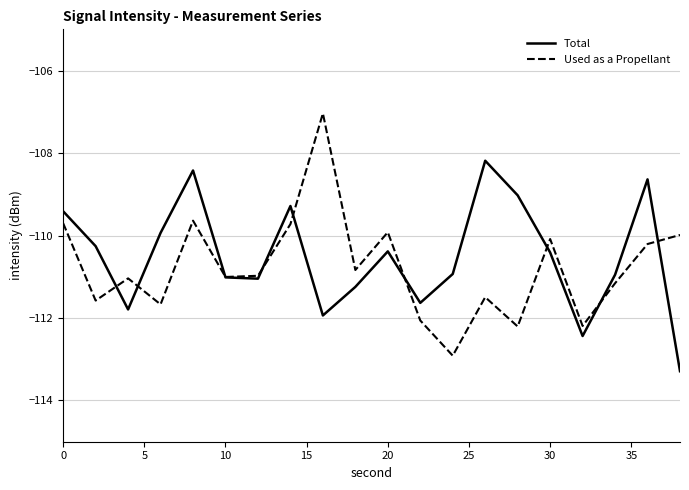

List the series in order of their peak value, highest first.

Used as a Propellant, Total